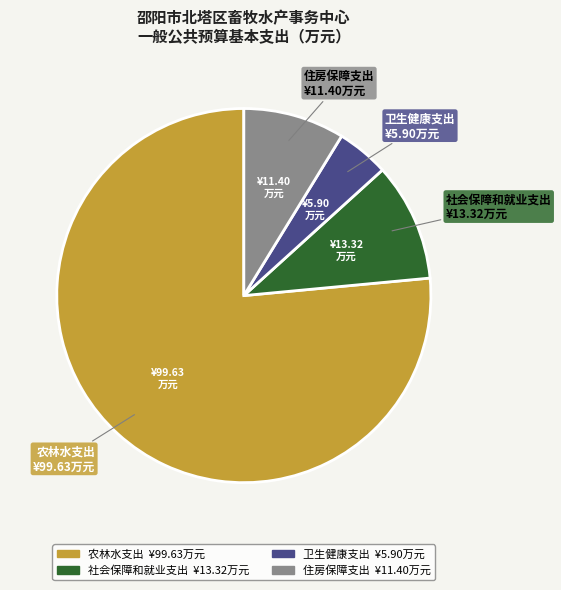

Rank the categories by value from lowest to highest.

卫生健康支出, 住房保障支出, 社会保障和就业支出, 农林水支出